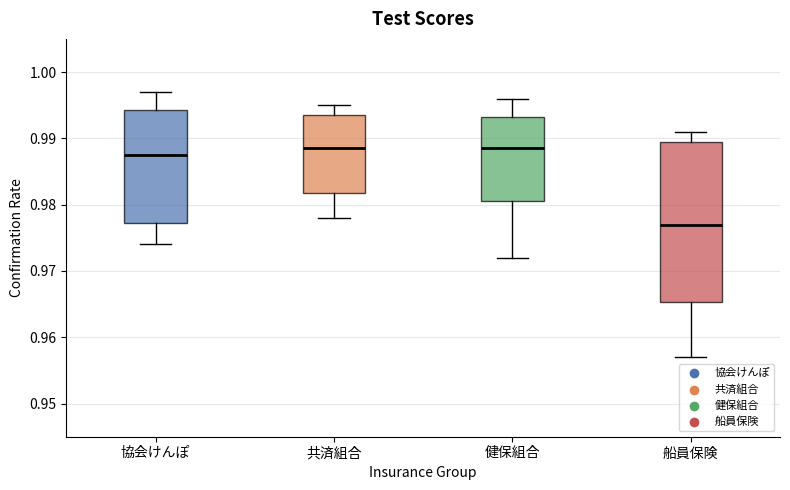

Reading left to right, read every box against the y-axis: the position of its median line, the range the box covers, and the ends of its whiskers. The values are not printed on the chart, so give them approximately, as read against the axis.

協会けんぽ: median 0.988, box 0.977 to 0.994, whiskers 0.974 to 0.997
共済組合: median 0.989, box 0.982 to 0.994, whiskers 0.978 to 0.995
健保組合: median 0.989, box 0.981 to 0.993, whiskers 0.972 to 0.996
船員保険: median 0.977, box 0.965 to 0.990, whiskers 0.957 to 0.991